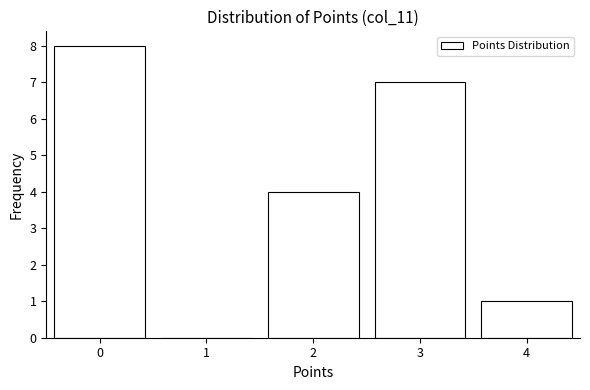

Reading left to right, transcribe all the data shown in this chart.

0=8	1=0	2=4	3=7	4=1